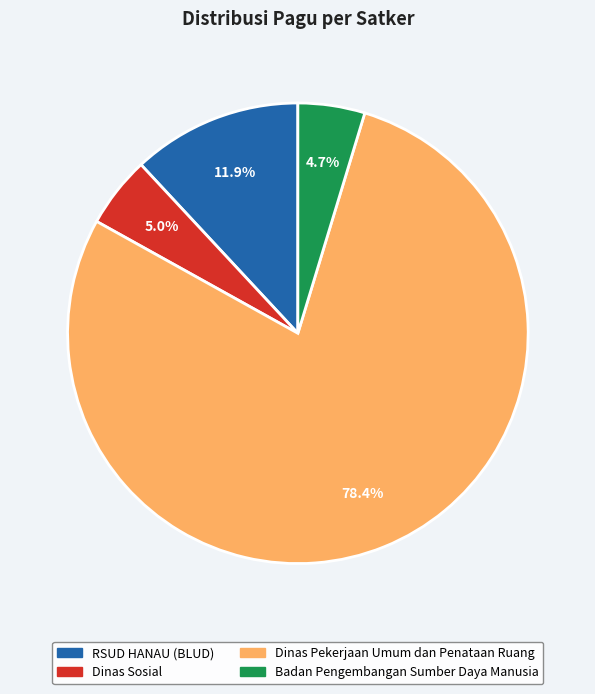

To the nearest percent, what percentage of the pie is Badan Pengembangan Sumber Daya Manusia?

5%